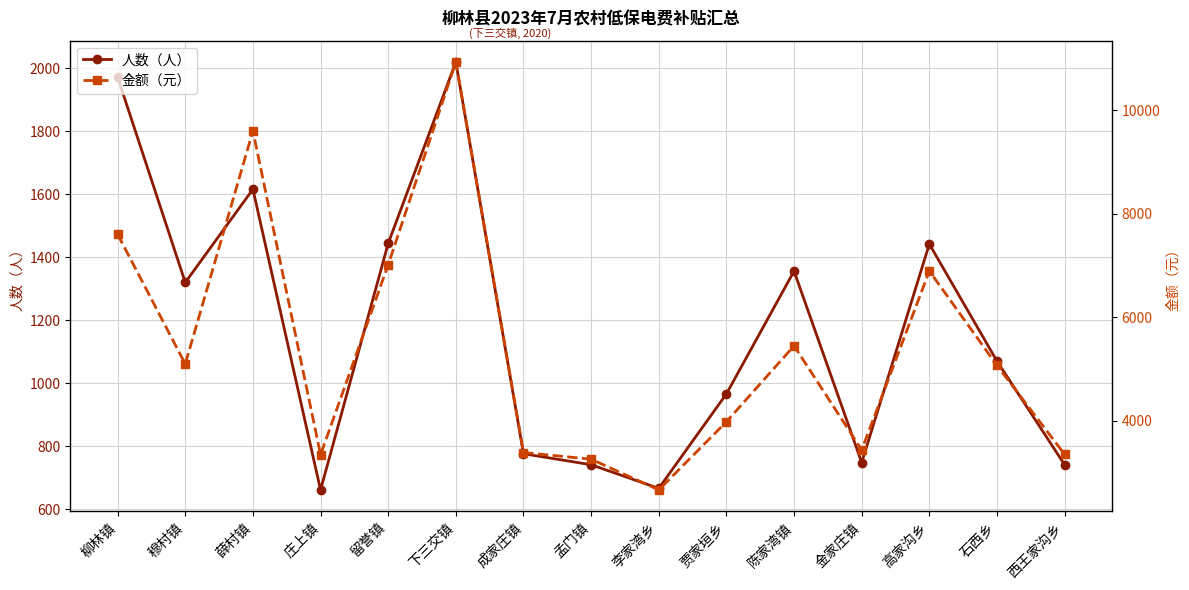

Between 薛村镇 and 成家庄镇, which series saw the biggest shift?

金额（元）